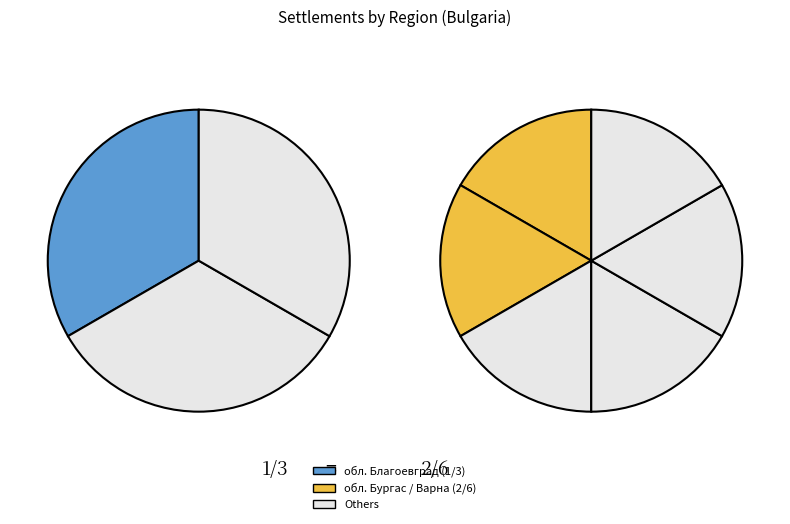

Does обл. Благоевград account for over 50% of the chart?

No